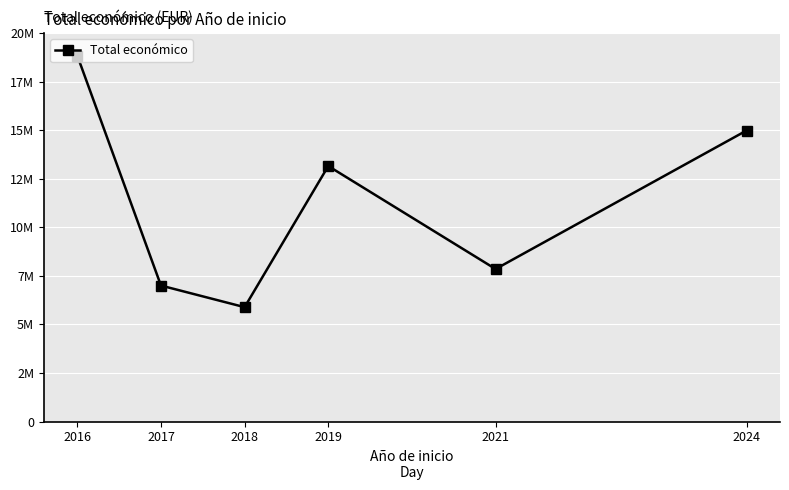

Is this an area chart (filled region under the line)?

No